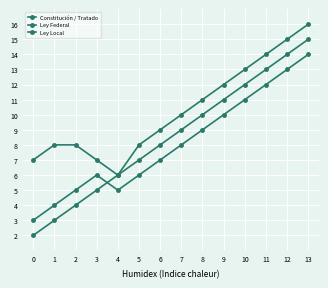

What is the total value across all series at 11?

39